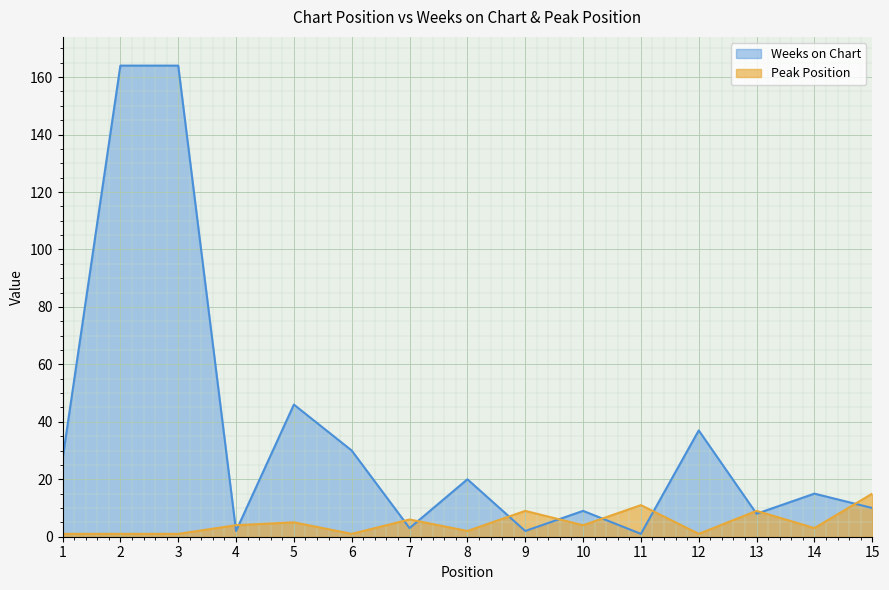

Which series has the largest total across all categories?

Weeks on Chart